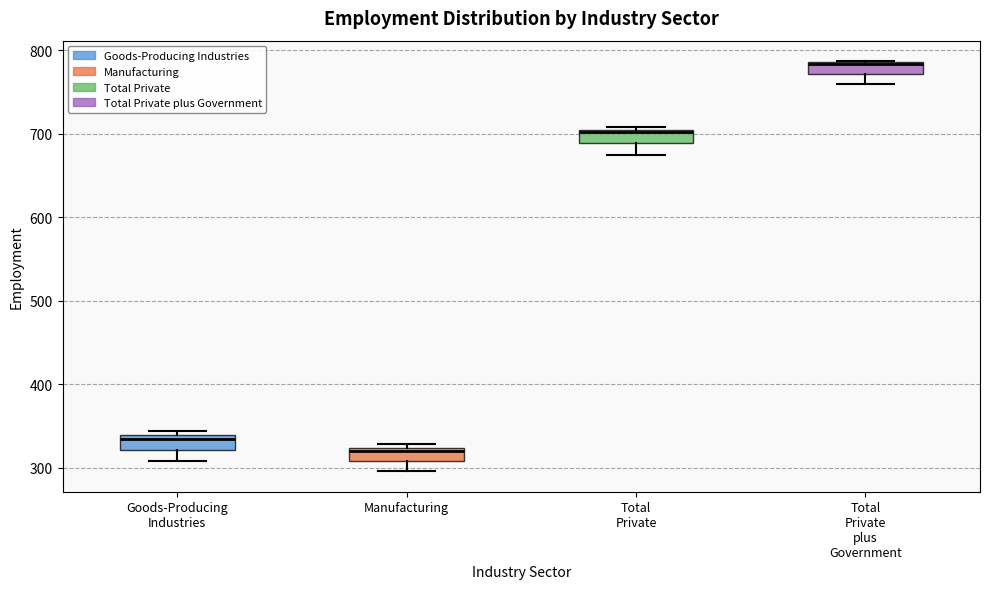

Where is the upper edge of the box for Manufacturing on the y-axis? The values are not printed on the chart, so give them approximately, as read against the axis.

320